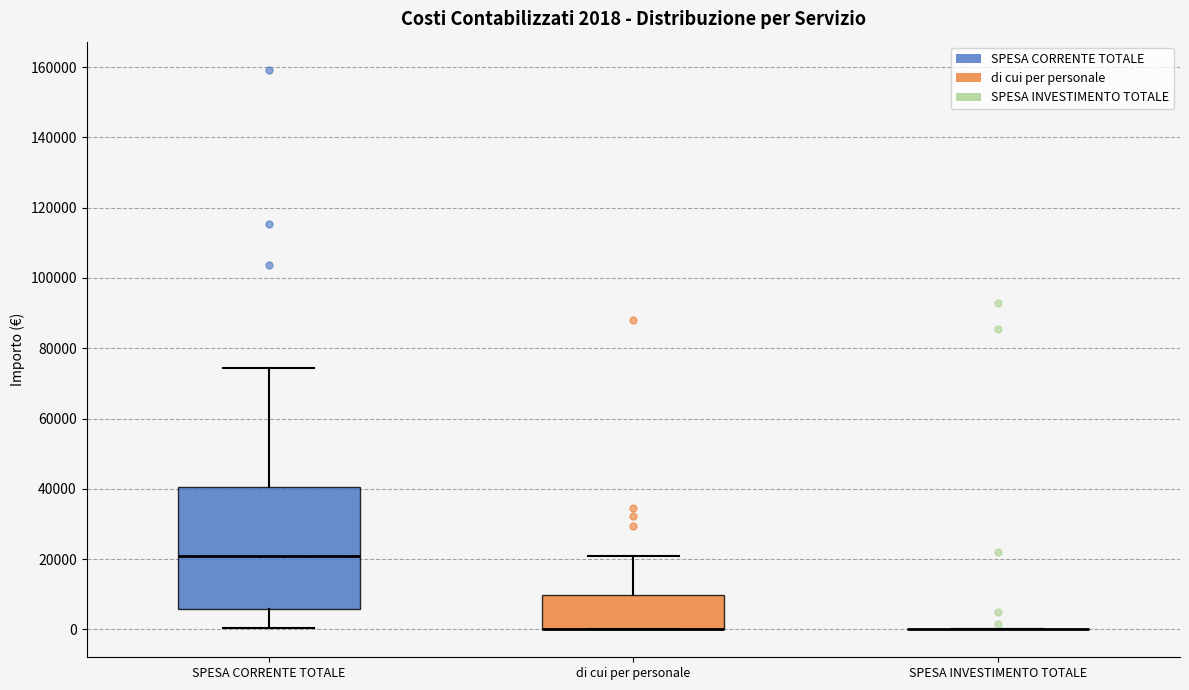

Which box is the tallest, from its lower edge to its upper edge?

SPESA CORRENTE TOTALE